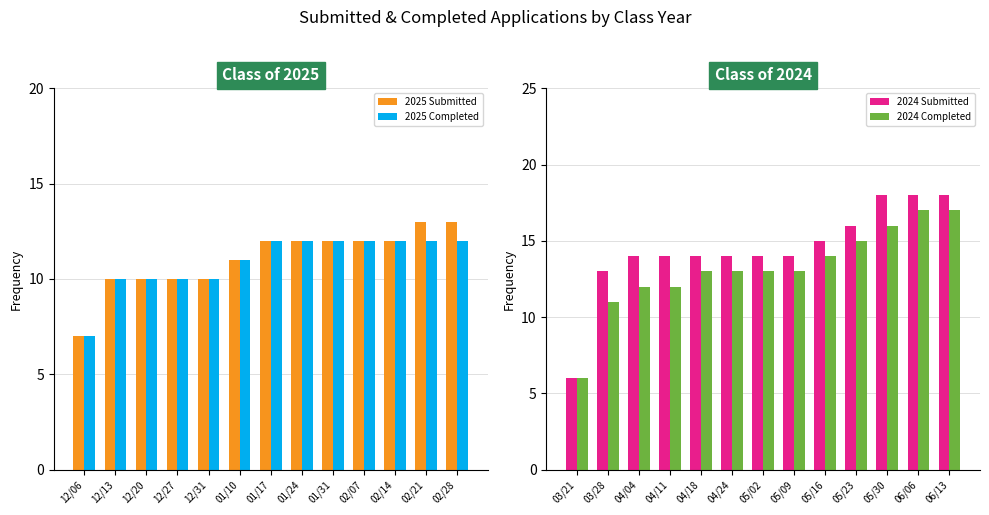

Is it true that 2025 Completed equals 4 at 12/13?

False